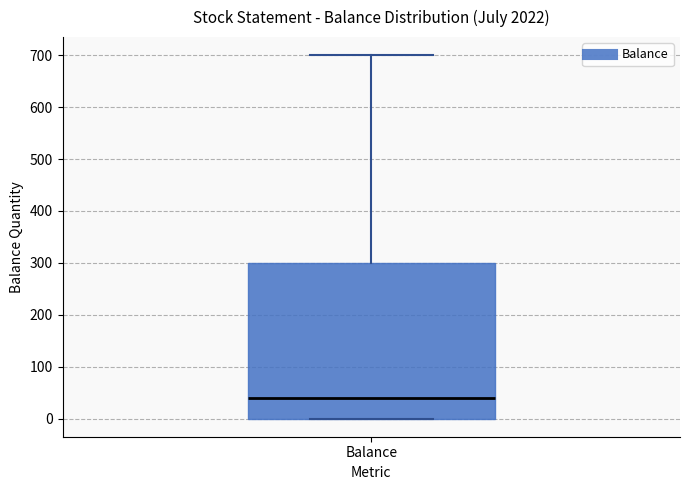

Read this box plot against the y-axis: the position of the median line, the range covered by the box, and the ends of both whiskers. The values are not printed on the chart, so give them approximately, as read against the axis.

median 40, box 0 to 300, whiskers 0 to 700